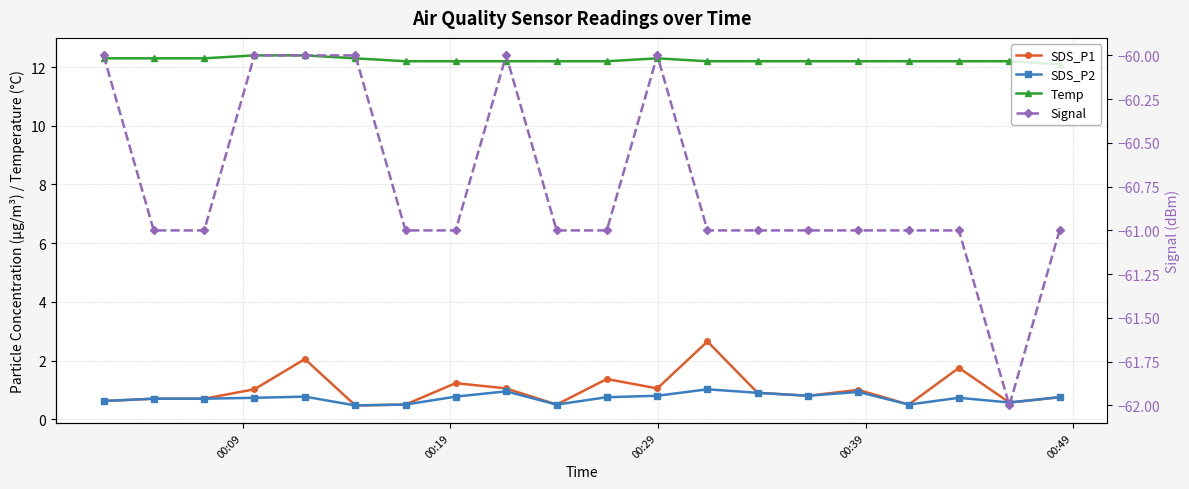

True or false: SDS_P1 has more than 2 interior local peaks.

True